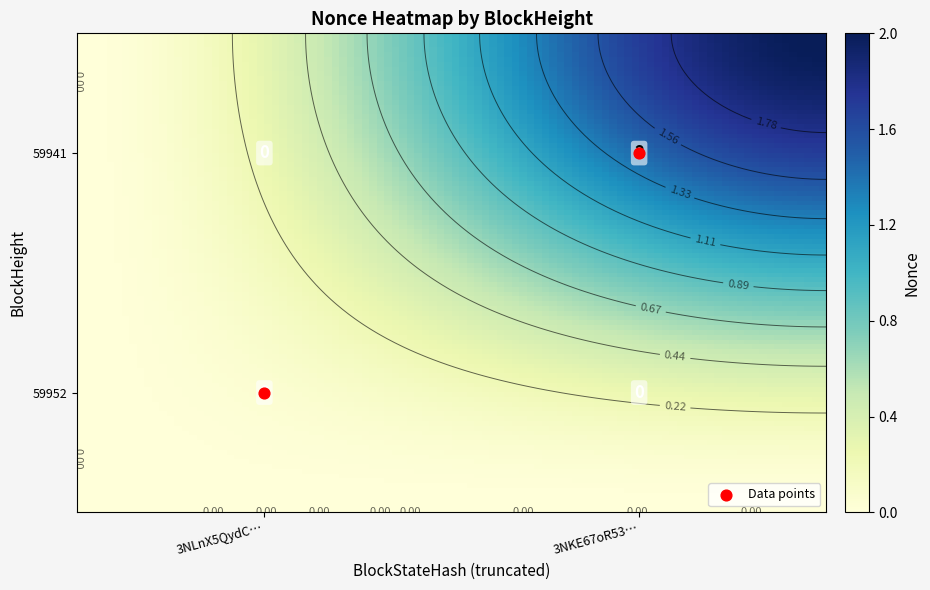

Is it true that 59941 equals 0 at 1?

True